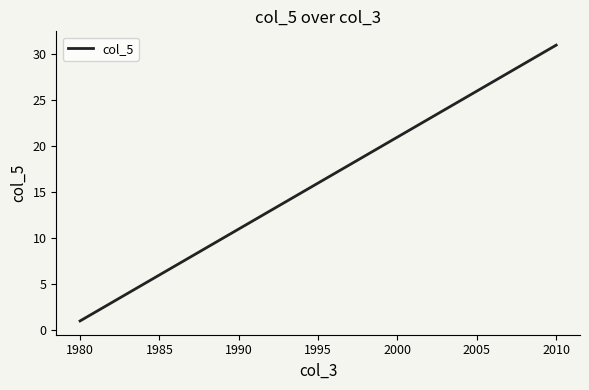

How many lines are shown in the chart?

1